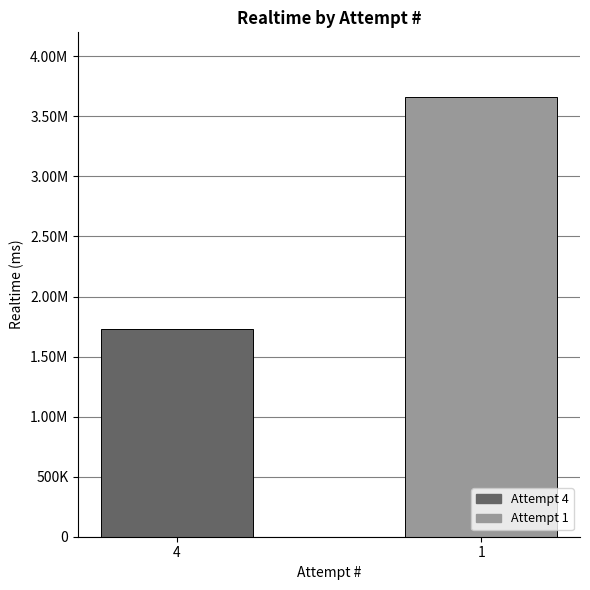

Are the bars grouped side by side (vs. stacked)?

No